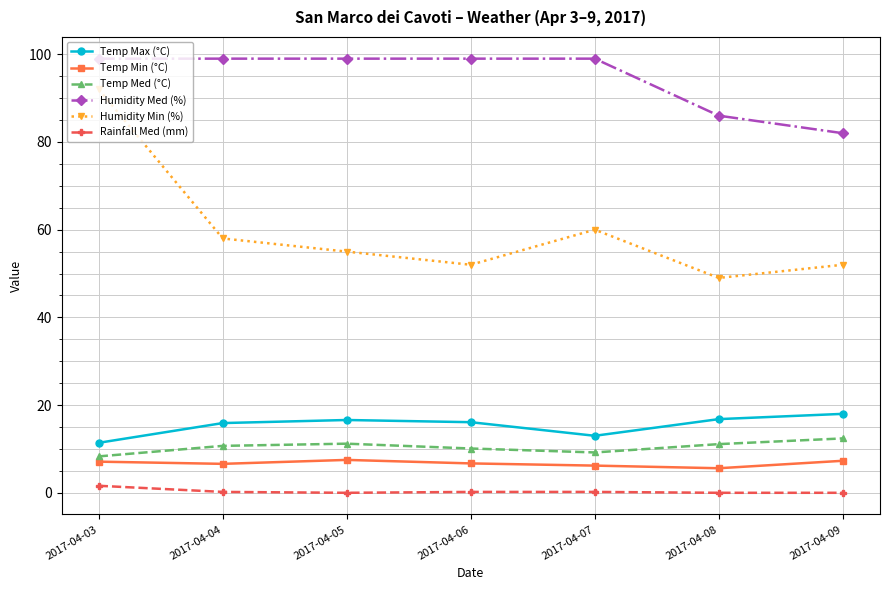

What is the spread (max minus min) of values at 2017-04-06?

98.8